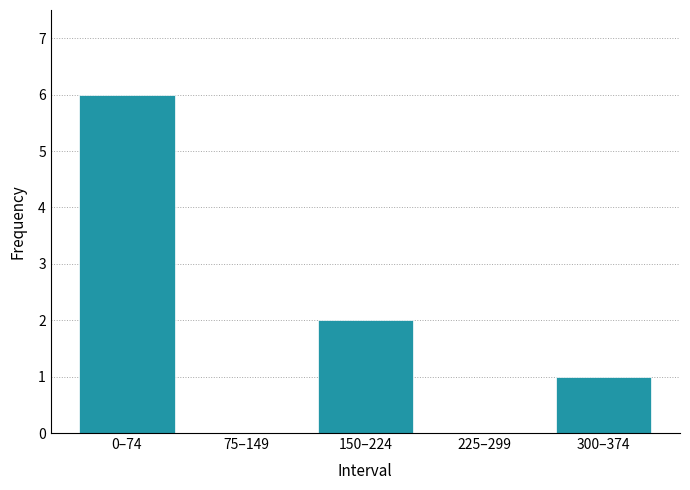

Reading left to right, list all the values displayed in this chart.

0–74=6	75–149=0	150–224=2	225–299=0	300–374=1